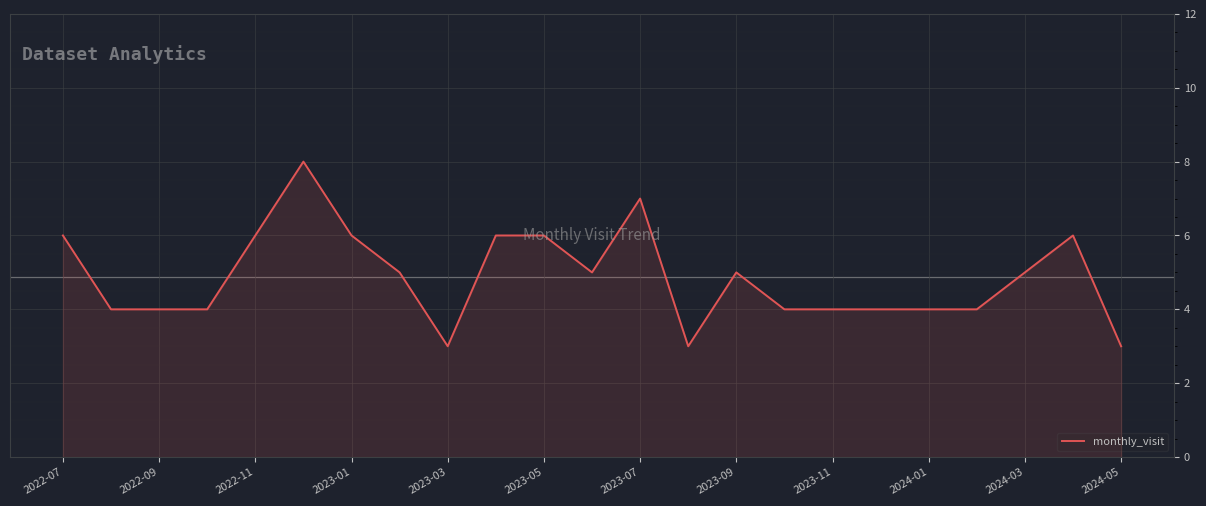

Reading left to right, transcribe all the data shown in this chart.

6	4	4	4	6	8	6	5	3	6	6	5	7	3	5	4	4	4	4	4	5	6	3